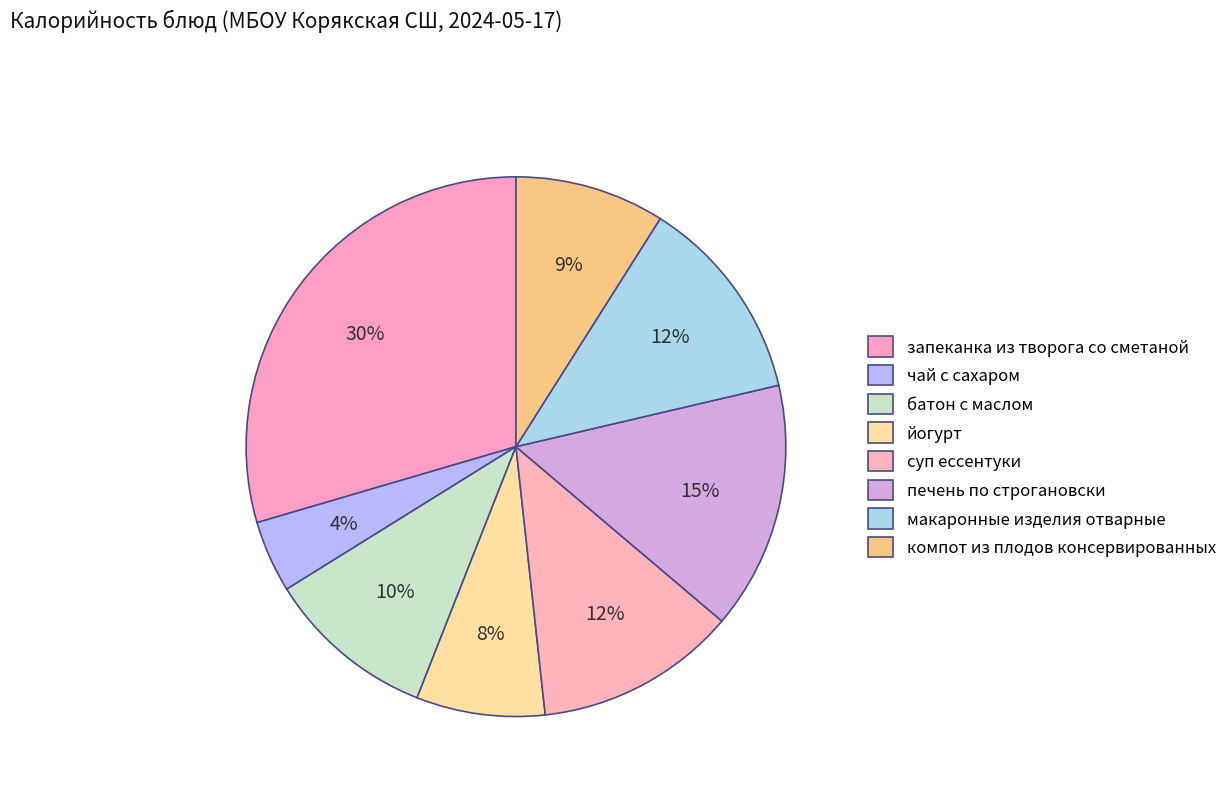

What is the ratio of the value at йогурт to the value at чай с сахаром?

1.8